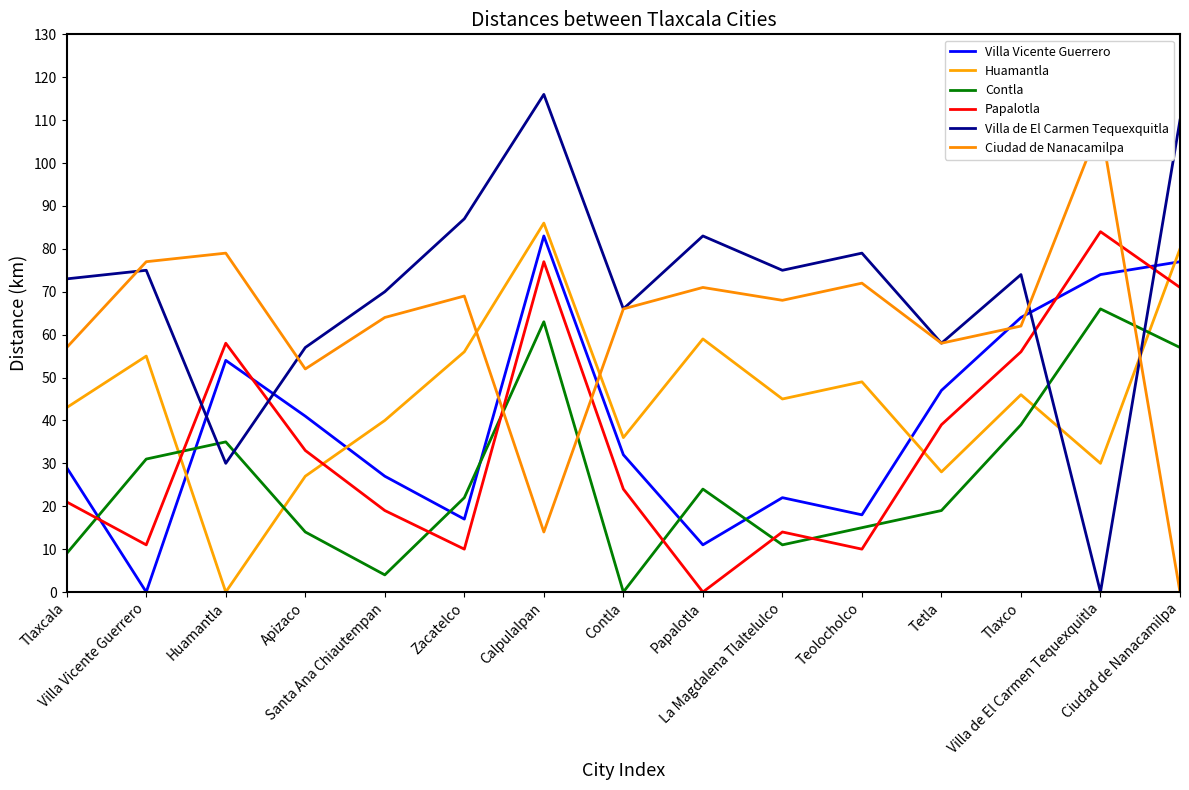

Which series ends up on top after the final intersection of Contla and Huamantla?

Huamantla